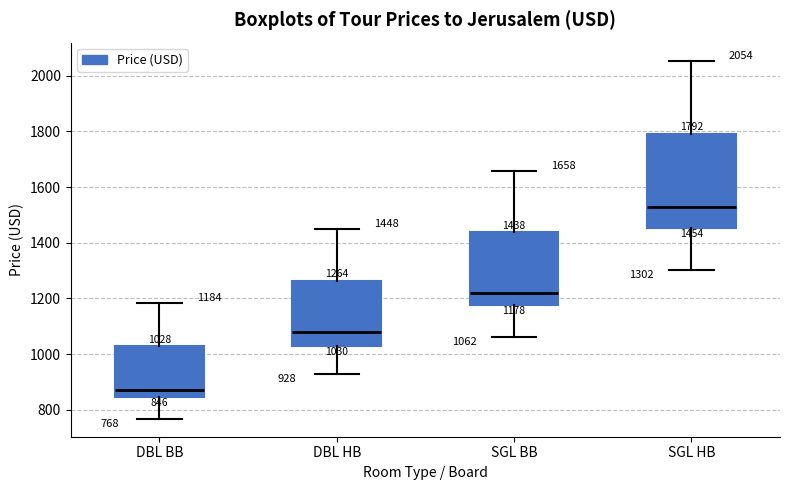

Which box is the tallest, from its lower edge to its upper edge?

SGL HB